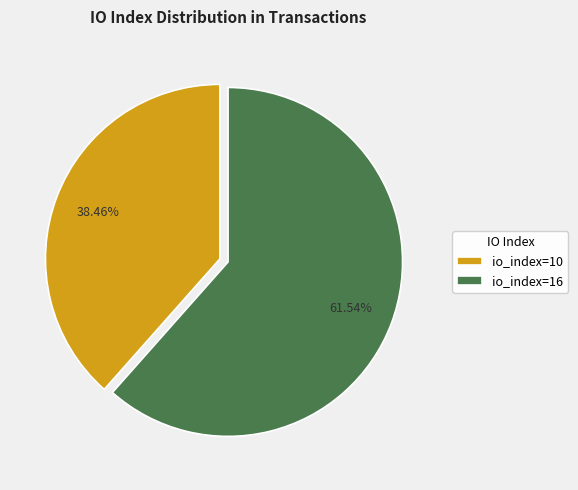

Does io_index=16 account for over 50% of the chart?

Yes